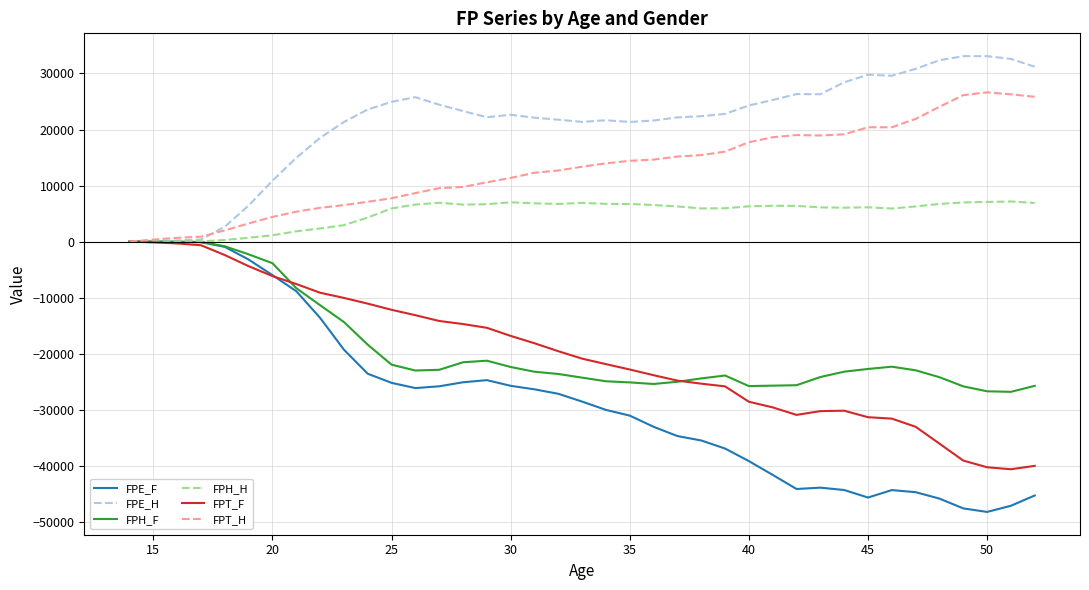

Which series has the largest range (max minus min)?

FPE_F